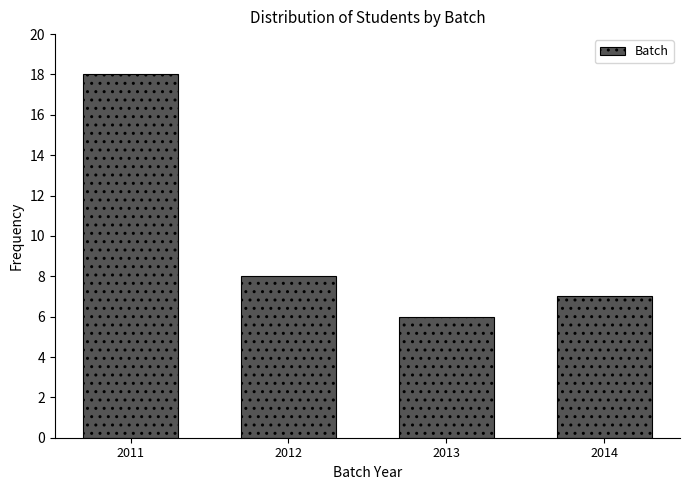

Reading left to right, list every bar in this chart as the range it spans on the x-axis followed by its height. The values are not printed on the chart, so give them approximately, as read against the axis.

2010.5 to 2011.5: 18
2011.5 to 2012.5: 8
2012.5 to 2013.5: 6
2013.5 to 2014.5: 7